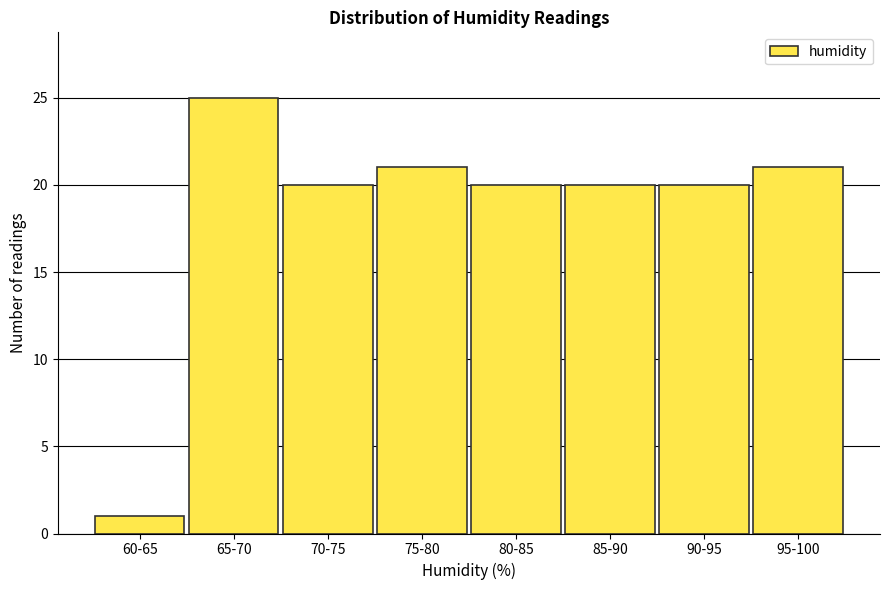

Reading left to right, transcribe all the data shown in this chart.

1	25	20	21	20	20	20	21